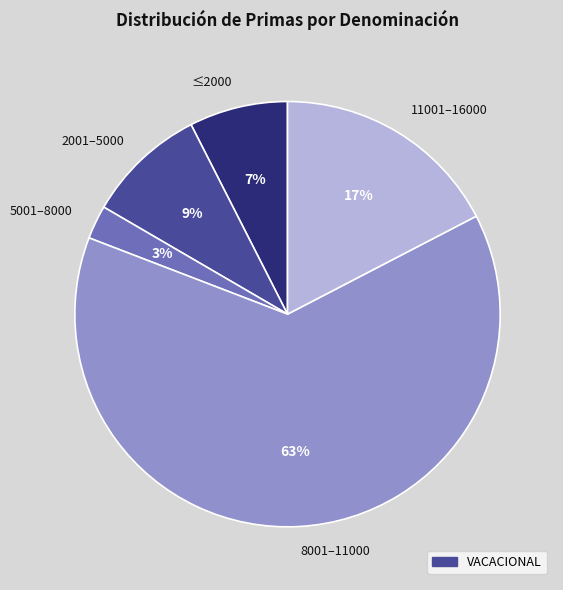

What percentage is the 11001–16000 slice, to the nearest percent?

17%